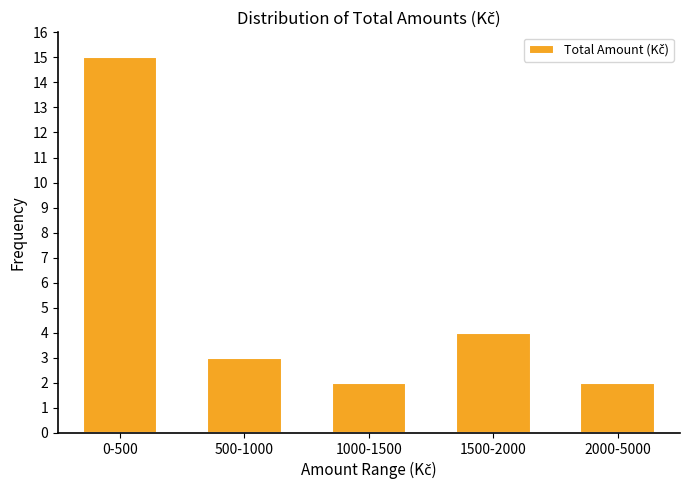

Reading left to right, transcribe all the data shown in this chart.

15	3	2	4	2